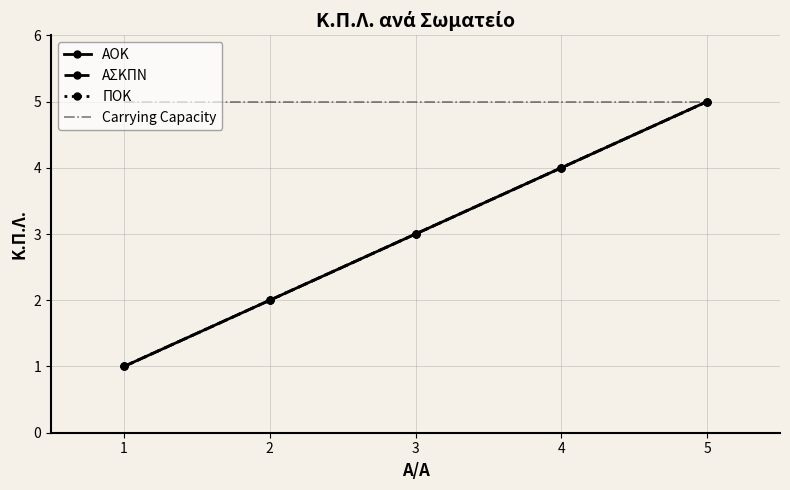

How many ΑΣΚΠΝ values are between 2 and 4?

3